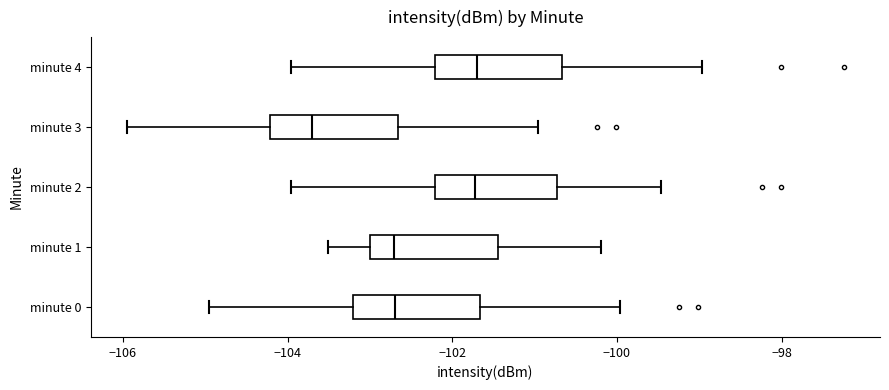

Reading bottom to top, transcribe this box plot: for each box, give where its median line is, the range the box spans, and where its two whiskers end, as read against the x-axis. The values are not printed on the chart, so give them approximately, as read against the axis.

minute 0: median -102.8, box -103.2 to -101.6, whiskers -105.0 to -100.0
minute 1: median -102.8, box -103.0 to -101.4, whiskers -103.6 to -100.2
minute 2: median -101.8, box -102.2 to -100.8, whiskers -104.0 to -99.4
minute 3: median -103.8, box -104.2 to -102.6, whiskers -106.0 to -101.0
minute 4: median -101.8, box -102.2 to -100.6, whiskers -104.0 to -99.0